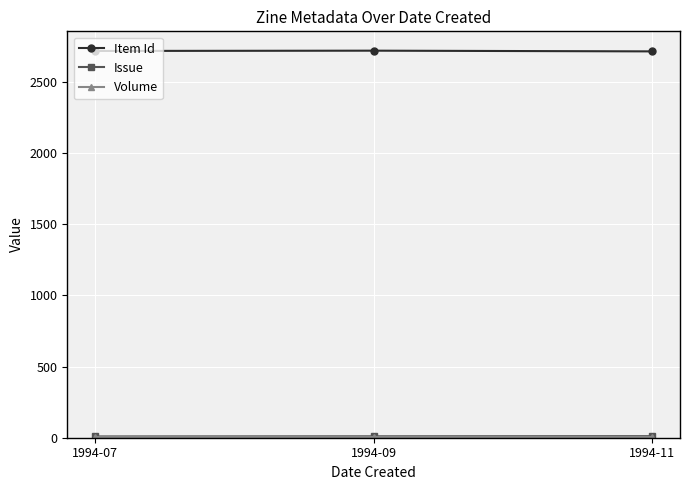

What is the greatest value displayed?

2718